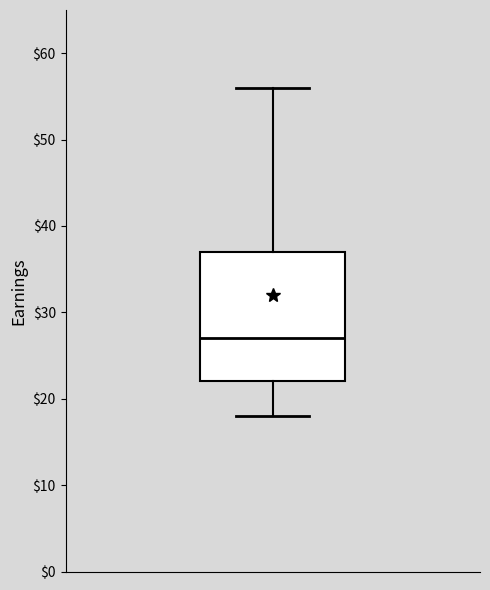

Read this box plot against the y-axis: the position of the median line, the range covered by the box, and the ends of both whiskers. The values are not printed on the chart, so give them approximately, as read against the axis.

median 27, box 22 to 37, whiskers 18 to 56